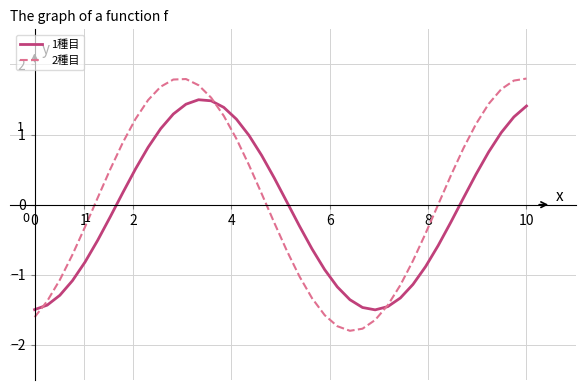

Does the chart have visible grid lines?

Yes